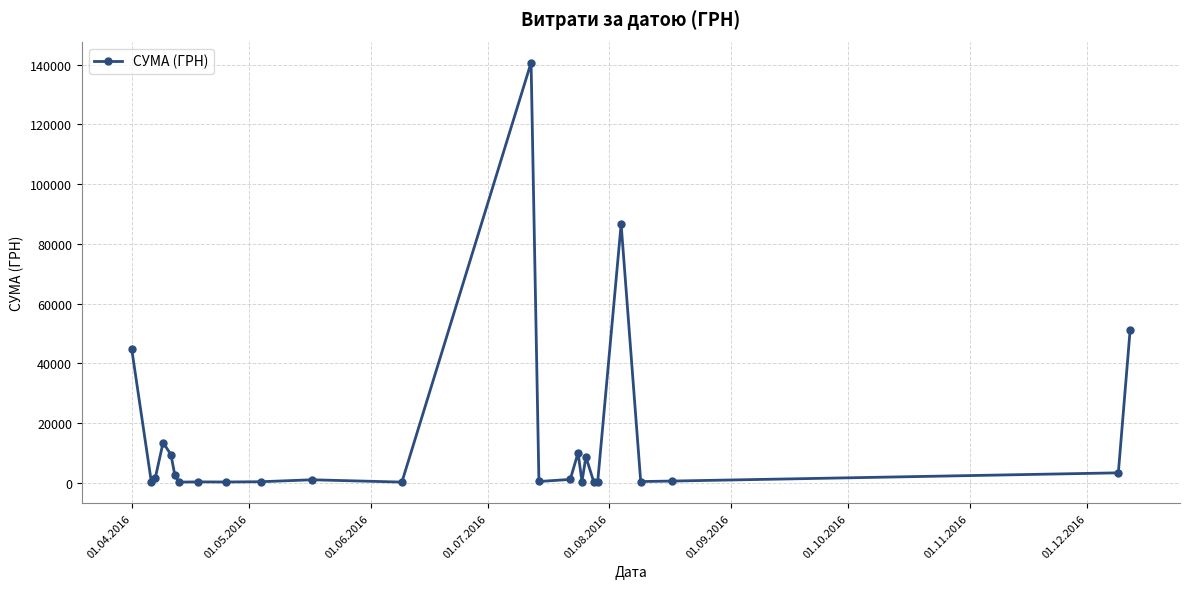

What is the value of the 25th point from the left?

50972.0